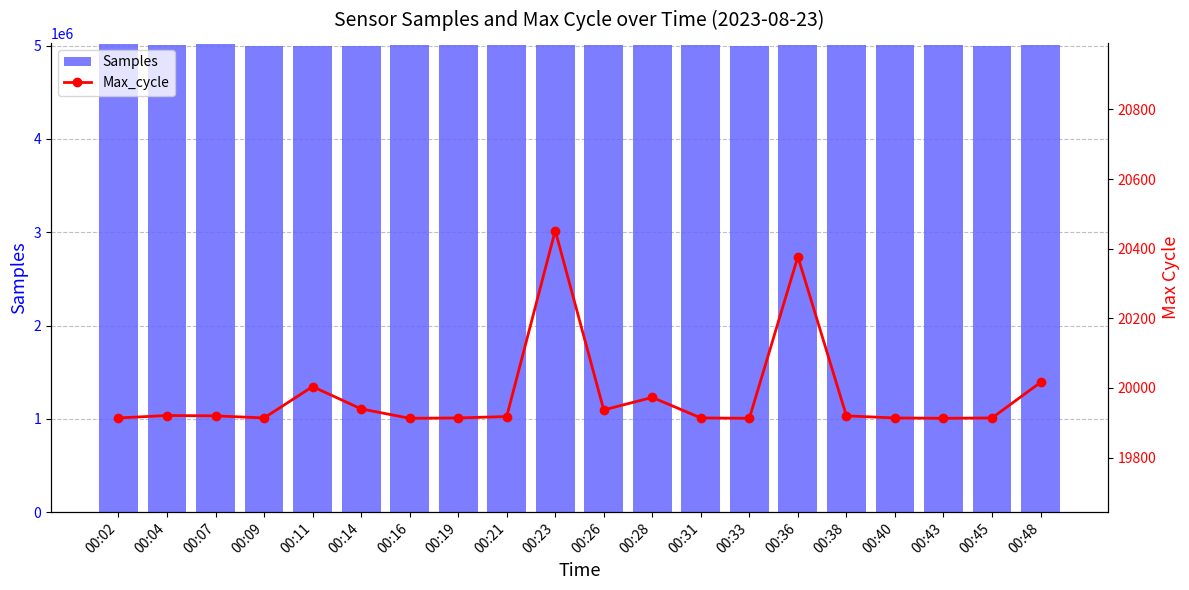

Rank the series at 00:43 from highest to lowest value.

Samples, Max_cycle